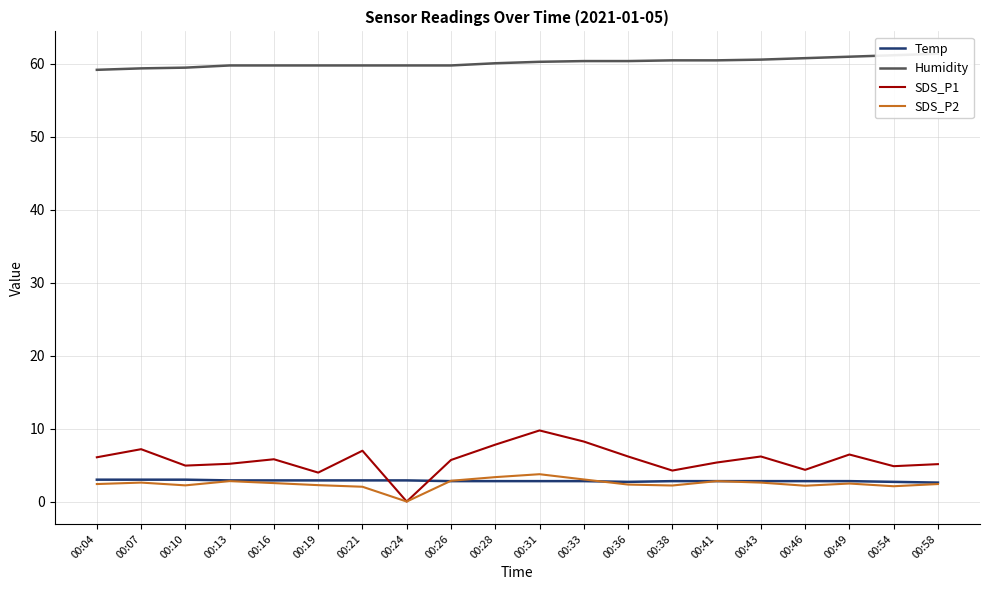

How many interior local valleys does the SDS_P2 series have?

5